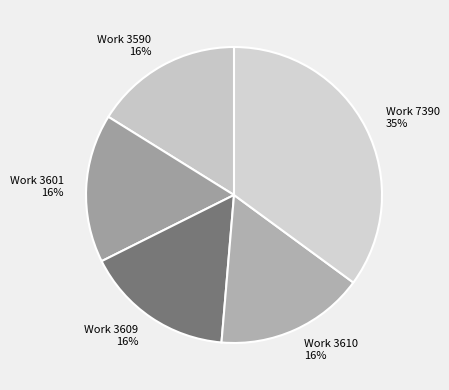

Count the number of slices in the pie.

5